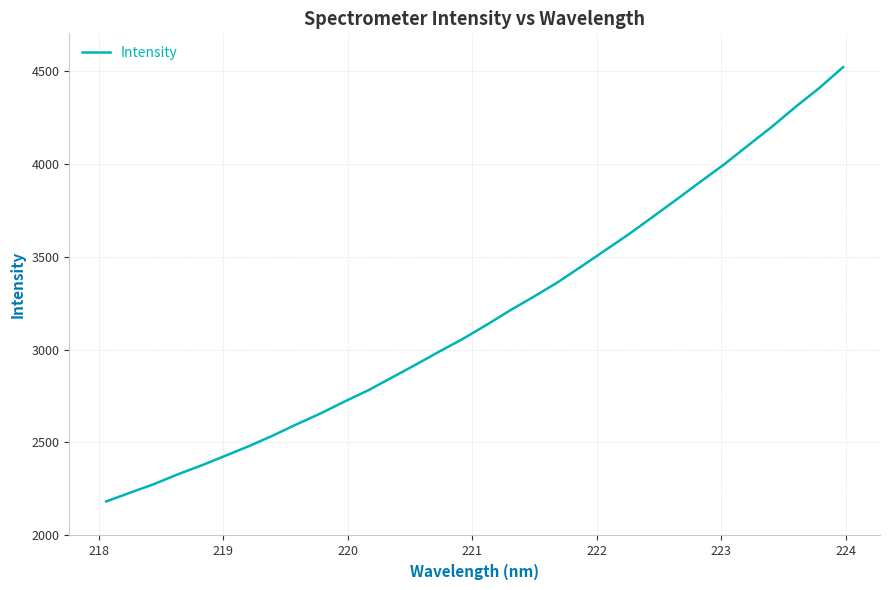

What is the difference between the maximum and minimum values?

2335.5